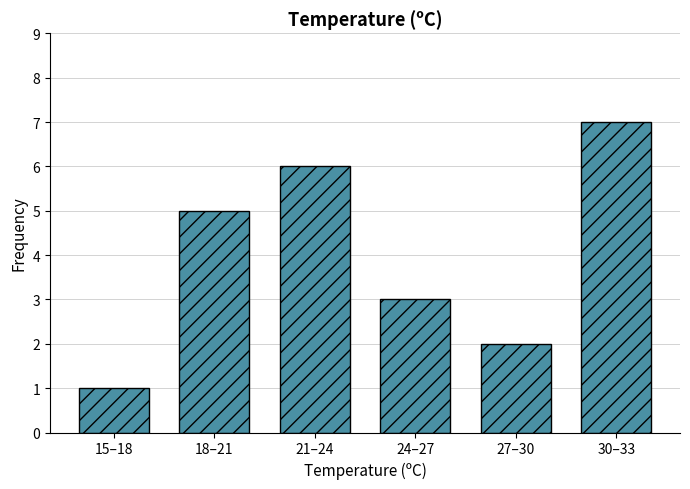

Reading left to right, list all the values displayed in this chart.

1	5	6	3	2	7